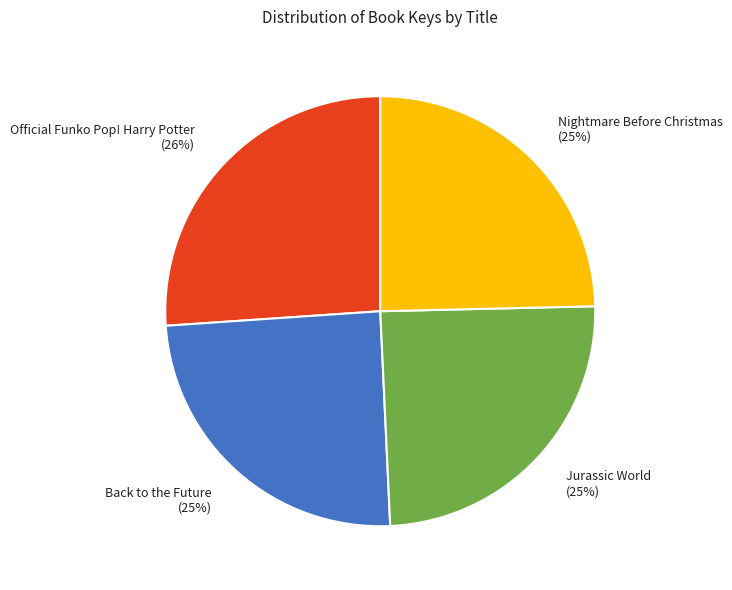

Between Official Funko Pop! Harry Potter and Back to the Future, which is larger?

Official Funko Pop! Harry Potter